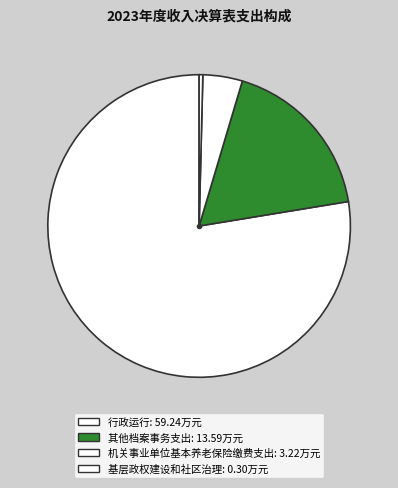

To the nearest percent, what is the average slice percentage?

25%